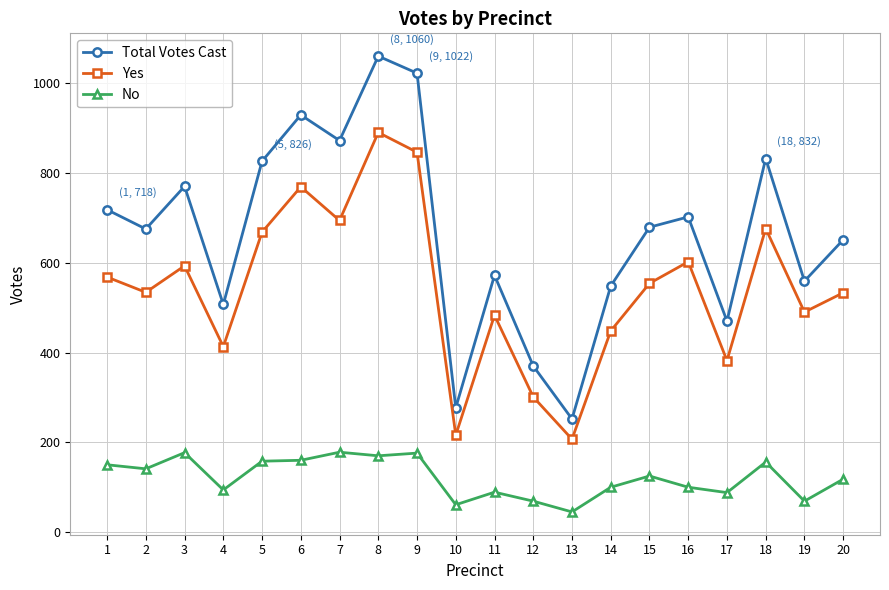

How many lines are shown in the chart?

3